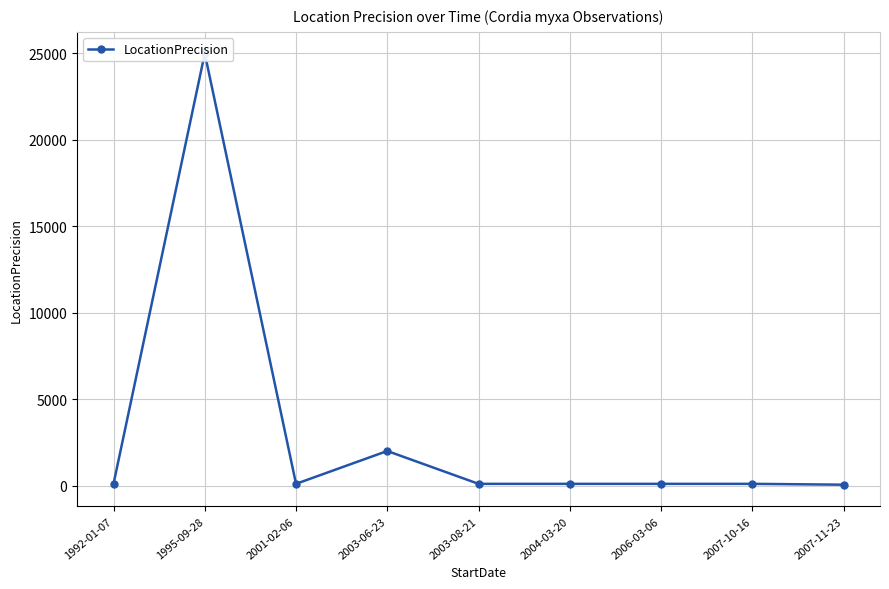

At which category does the data reach its first local peak?

1995-09-28